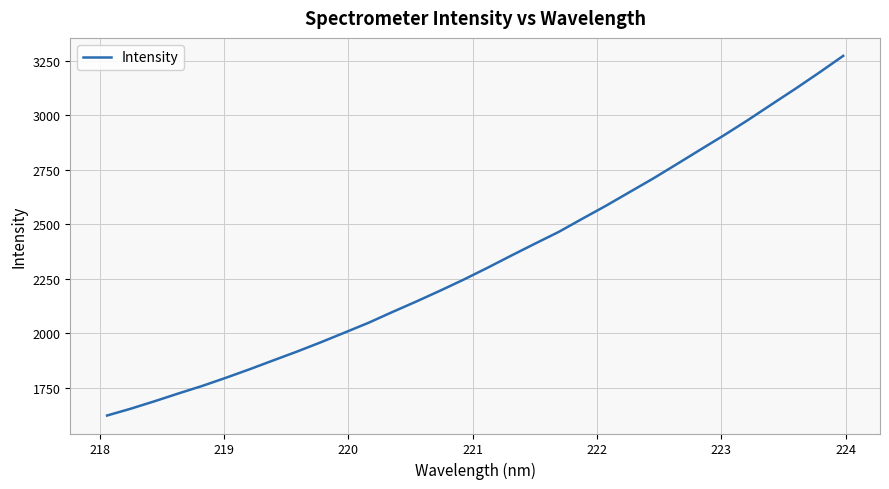

What is the maximum value shown in the chart?

3272.3